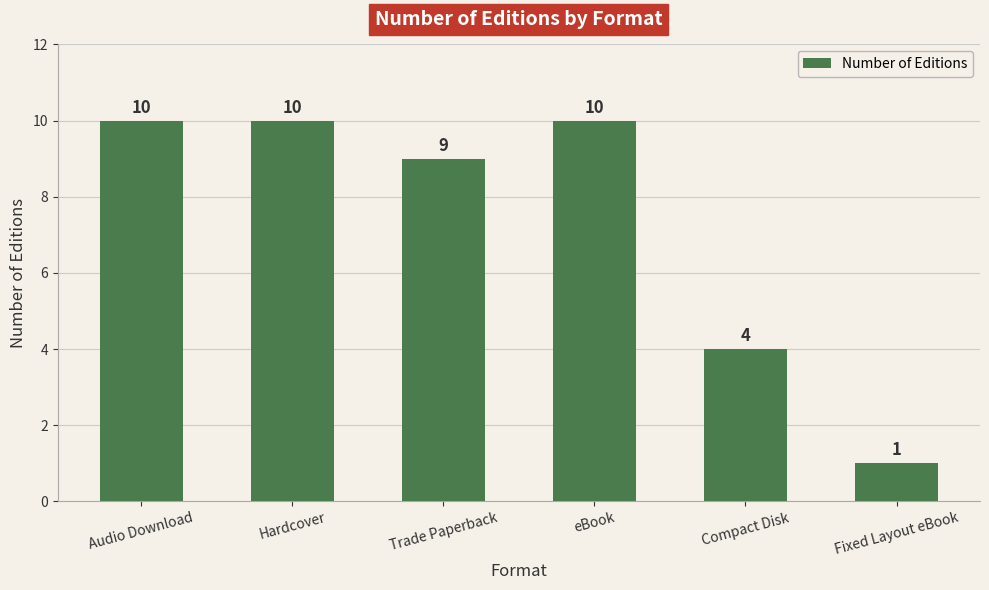

What is the label of the 3rd bar from the right?

eBook